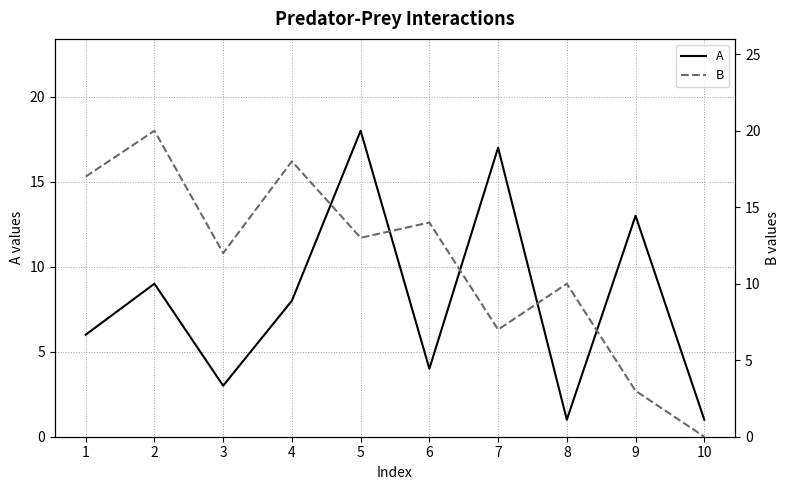

Reading left to right, what are all the values shown in this chart?

A: 6	9	3	8	18	4	17	1	13	1
B: 17	20	12	18	13	14	7	10	3	0